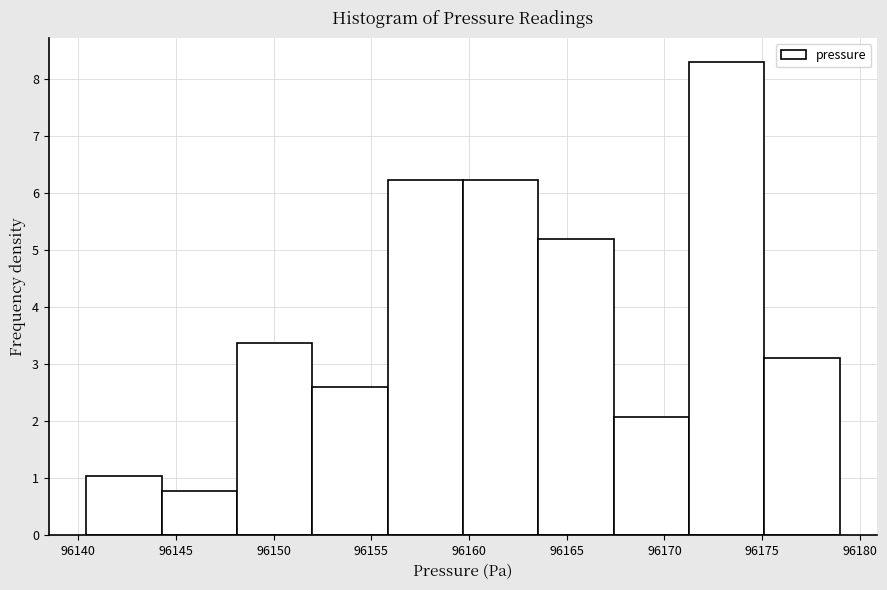

Over which range of the x-axis is the bar tallest?

96171.5 to 96175.0